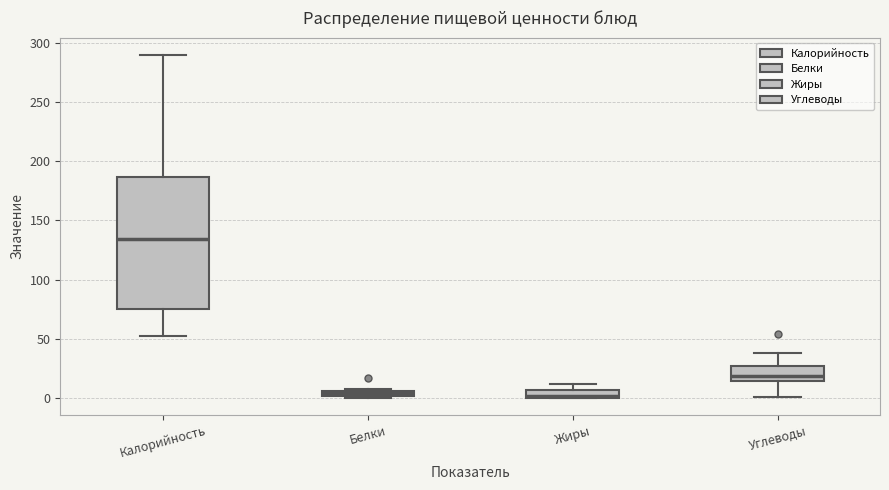

Where does the median line of the box for Углеводы sit on the y-axis? The values are not printed on the chart, so give them approximately, as read against the axis.

20